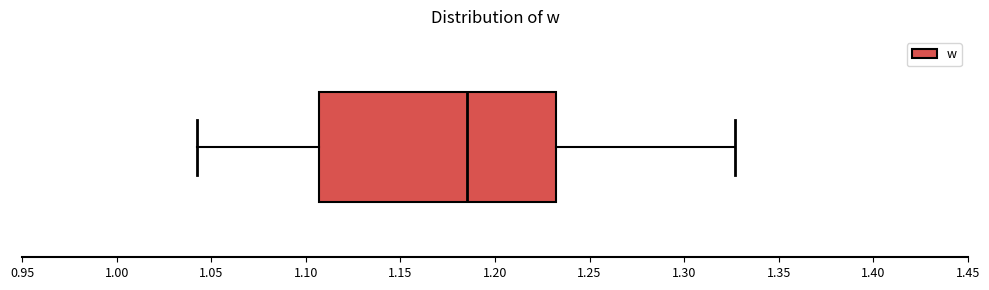

Where is the right edge of the box on the x-axis? The values are not printed on the chart, so give them approximately, as read against the axis.

1.230